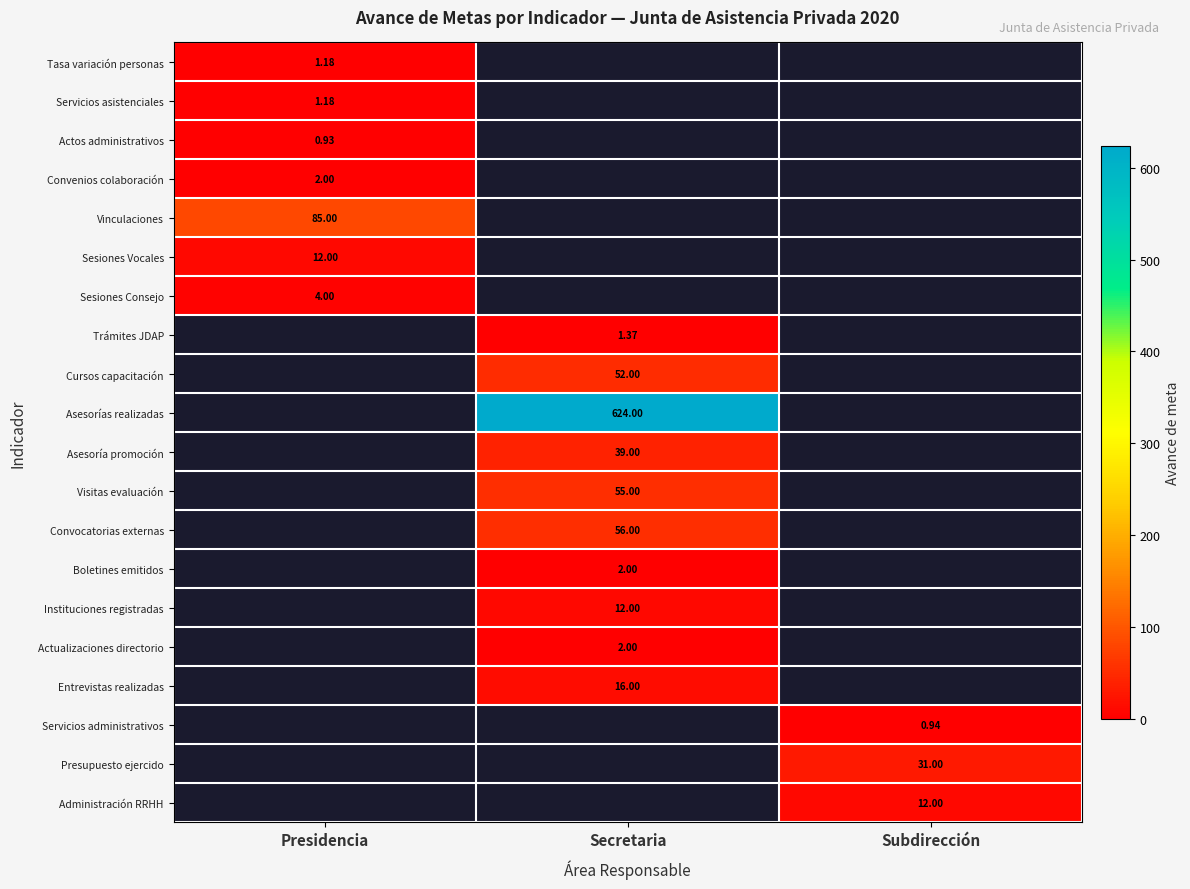

Is the value of Actos administrativos at Presidencia greater than the value of Boletines emitidos at Secretaria?

No